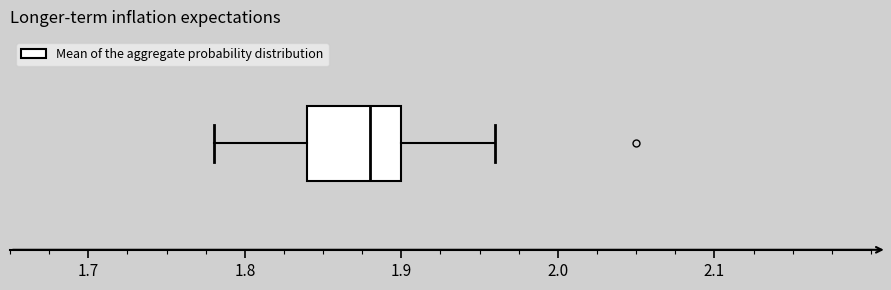

Read this box plot against the x-axis: the position of the median line, the range covered by the box, and the ends of both whiskers. The values are not printed on the chart, so give them approximately, as read against the axis.

median 1.88, box 1.84 to 1.90, whiskers 1.78 to 1.96